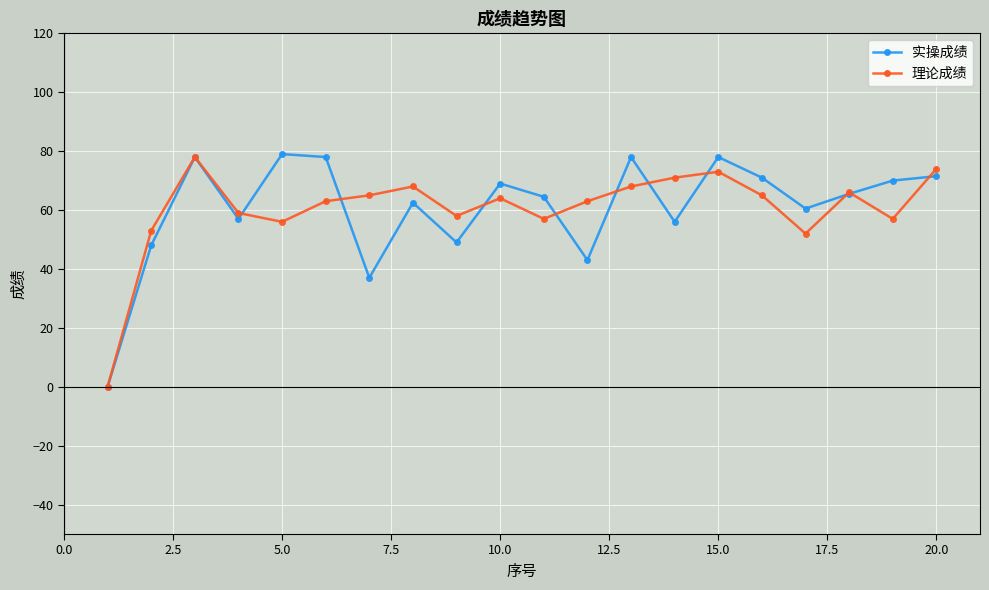

True or false: 理论成绩 has more than 0 points higher than both neighbors.

True